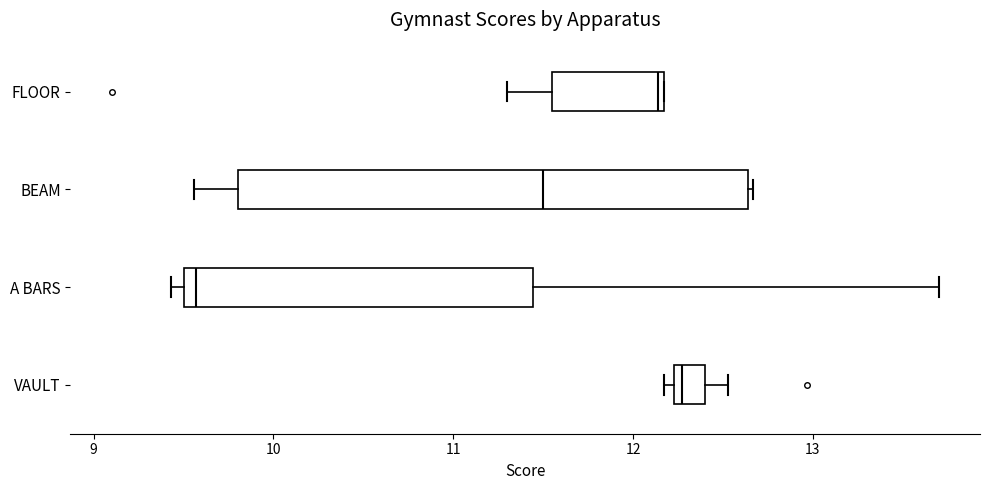

Which box's median line is the furthest to the left?

A BARS